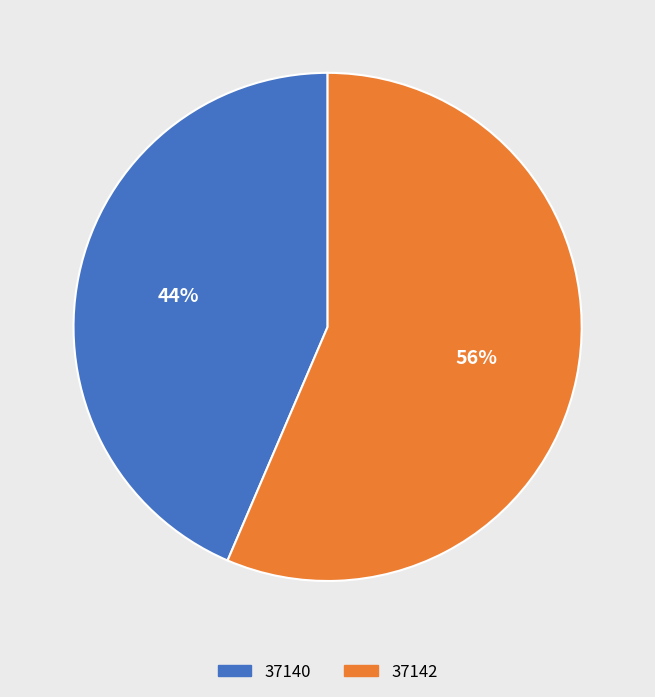

Rank the categories by value from highest to lowest.

37142, 37140